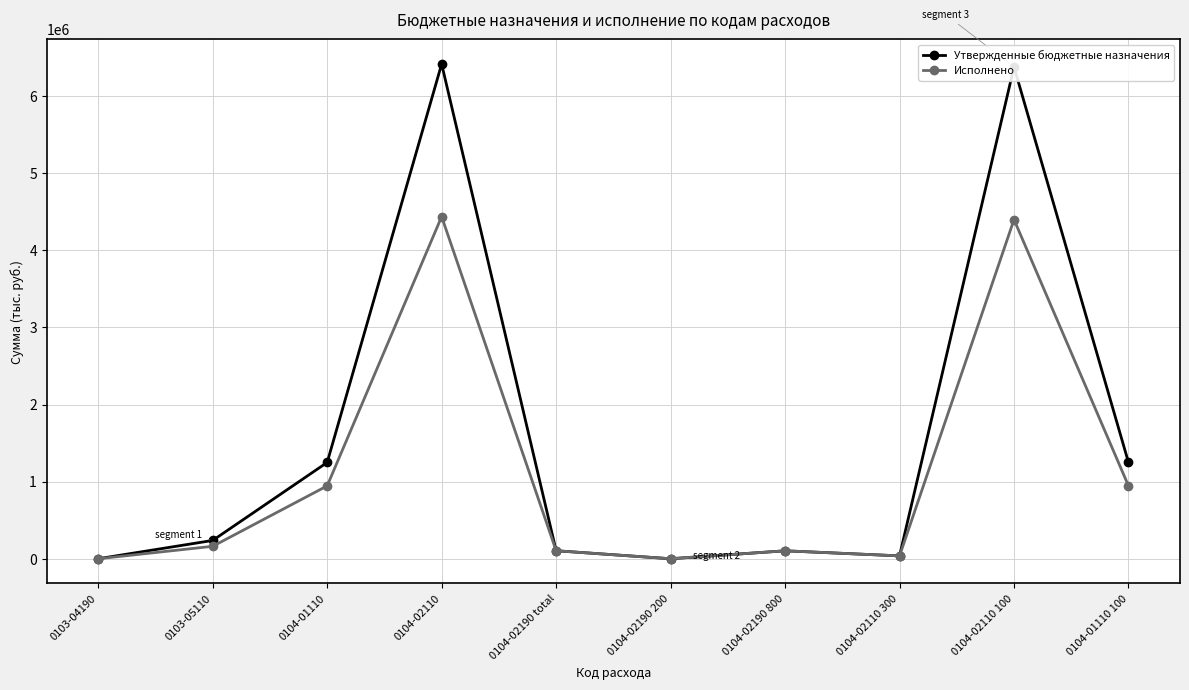

True or false: Исполнено has a value of 877.6 at 0103-04190.

True